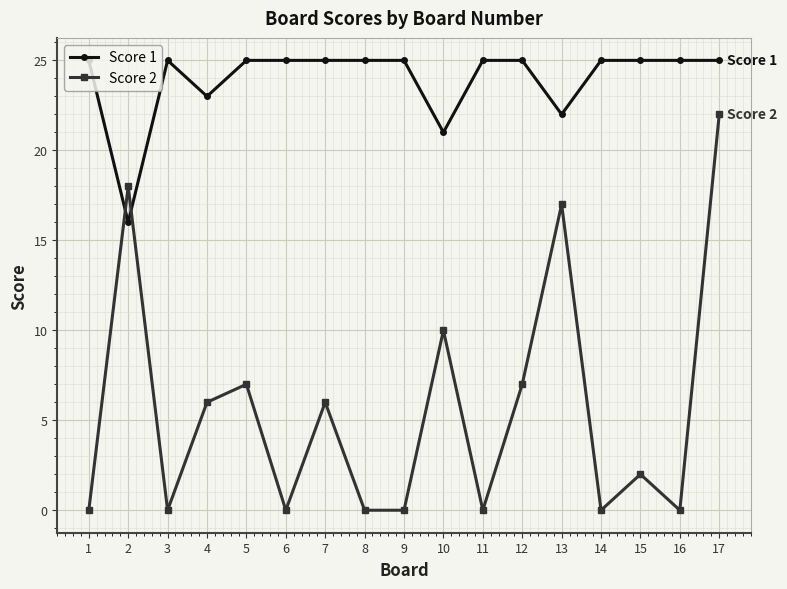

Which series has the largest total across all categories?

Score 1